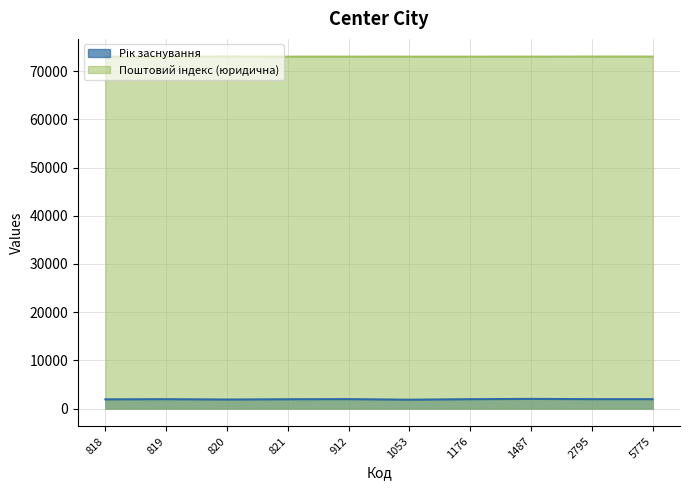

Reading left to right, what are all the values shown in this chart?

Рік заснування: 1908	1944	1834	1944	1946	1950	1928	1871	2000	1955
Поштовий індекс (юридична): 73000	73000	73000	73000	73020	73025	73000	73036	73003	73008